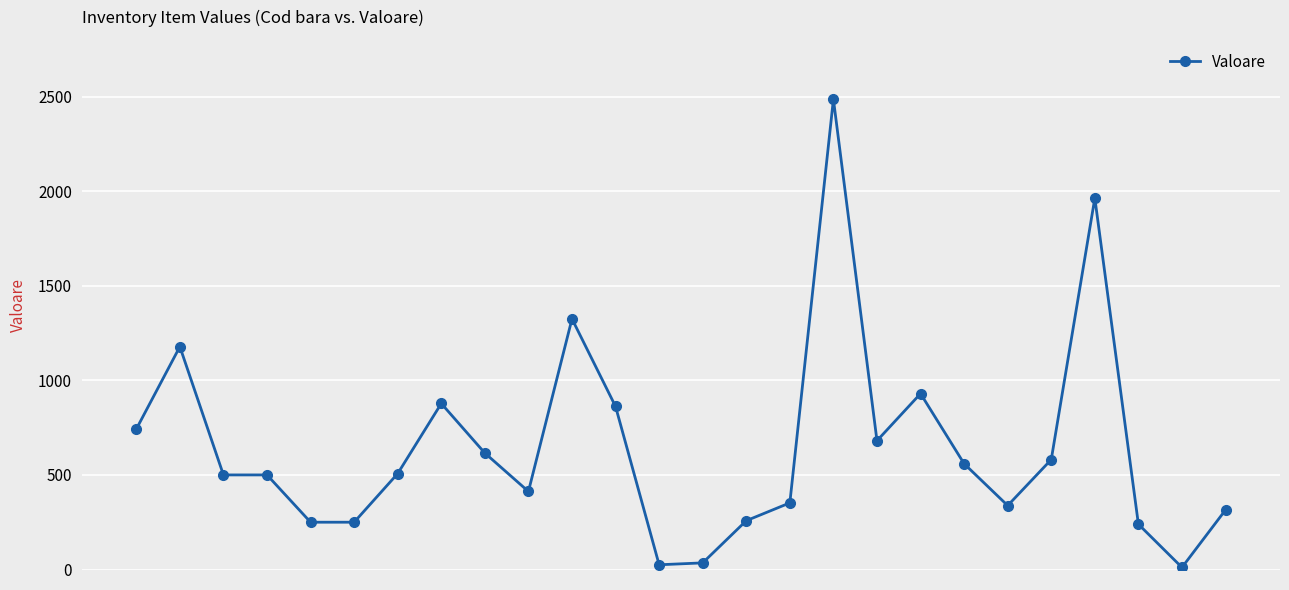

What is the value of the 24th point from the left?

239.4